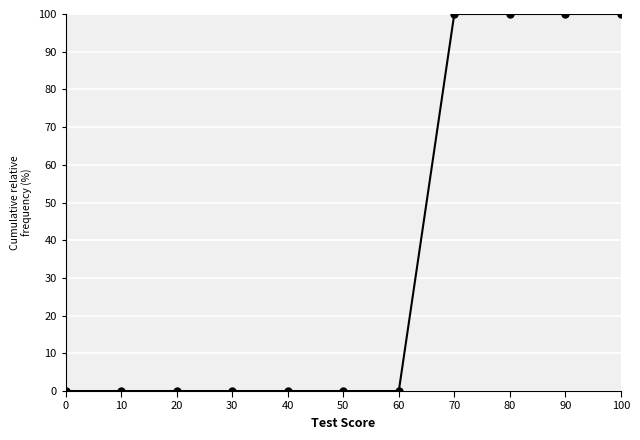

What is the change in value from 30 to 90?

+100